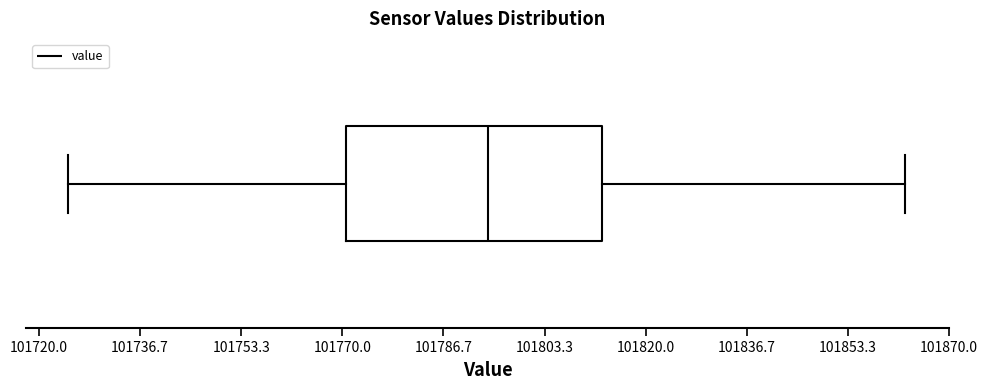

Transcribe this box plot: give where the median line is, the range the box spans, and where the two whiskers end, as read against the x-axis. The values are not printed on the chart, so give them approximately, as read against the axis.

median 101794, box 101770 to 101812, whiskers 101724 to 101862